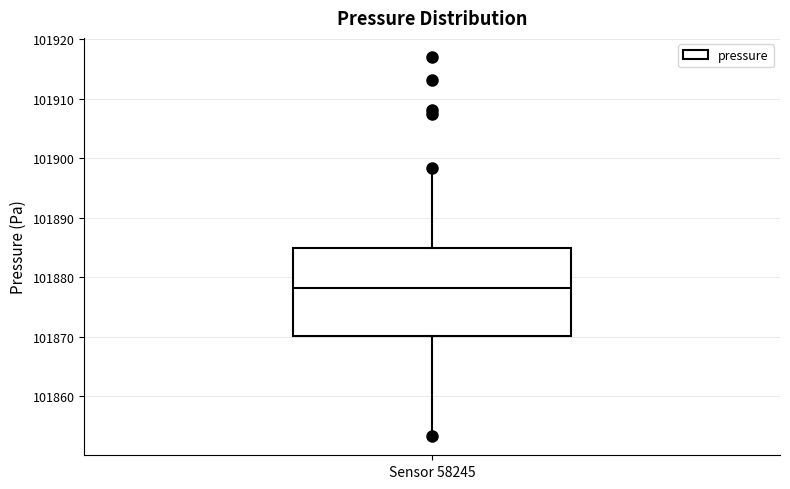

Where does the upper whisker of the box for Sensor 58245 end on the y-axis? The values are not printed on the chart, so give them approximately, as read against the axis.

101898